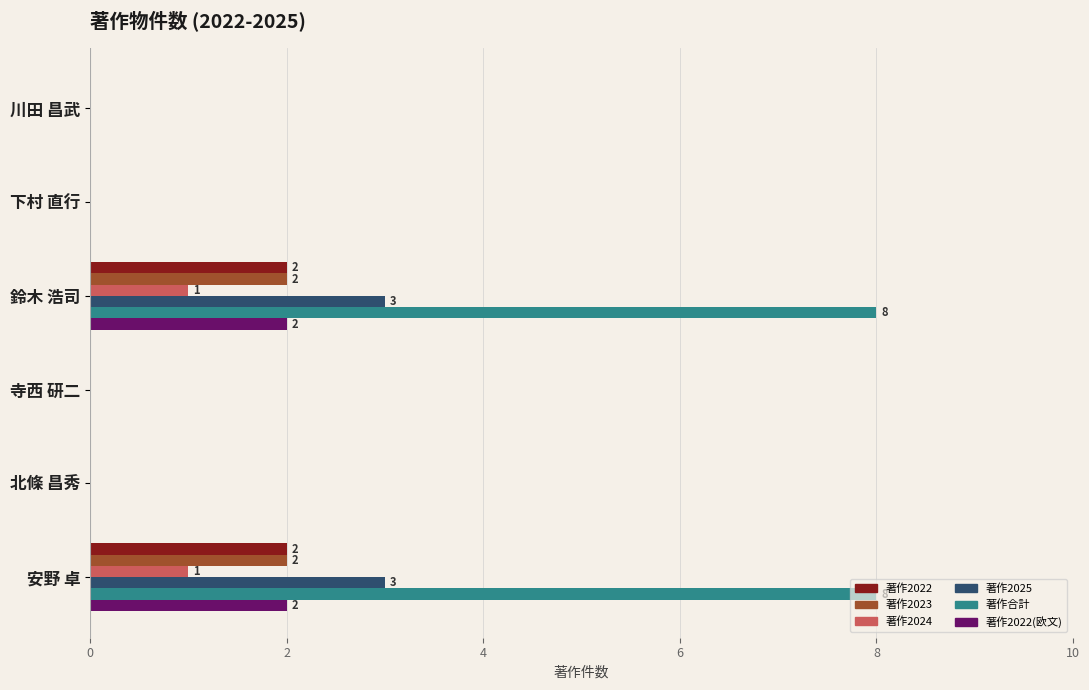

What are all the series names shown in the legend?

著作2022, 著作2023, 著作2024, 著作2025, 著作合計, 著作2022(欧文)